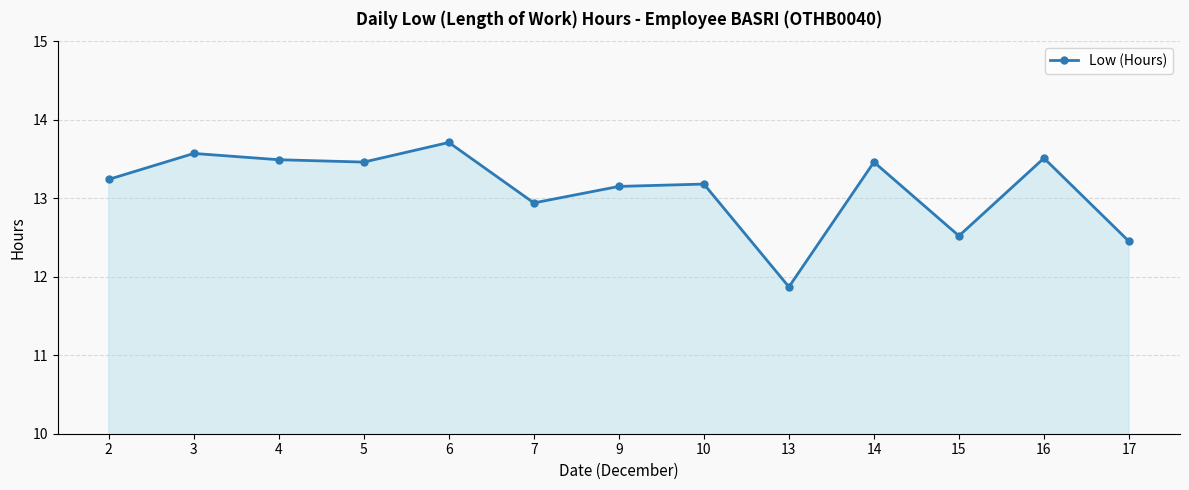

How many values exceed 13?

9